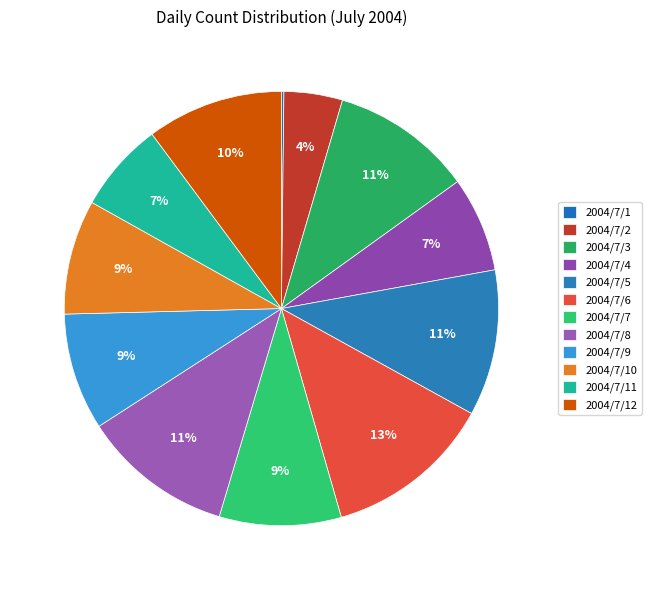

Does any single category account for the majority?

No